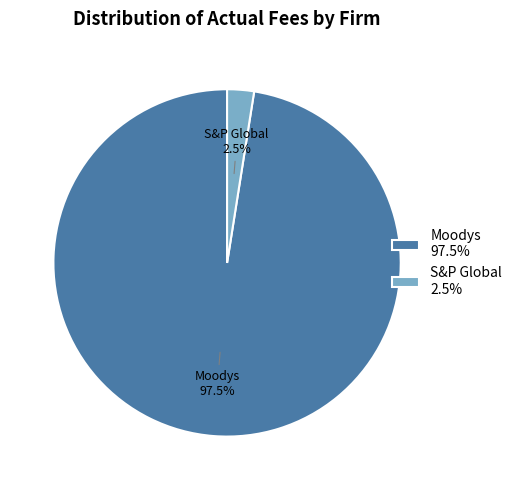

Count the number of slices in the pie.

2